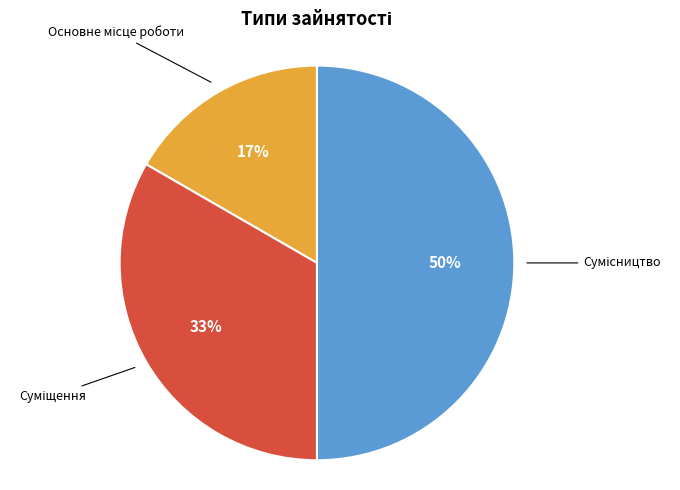

Count the number of slices in the pie.

3